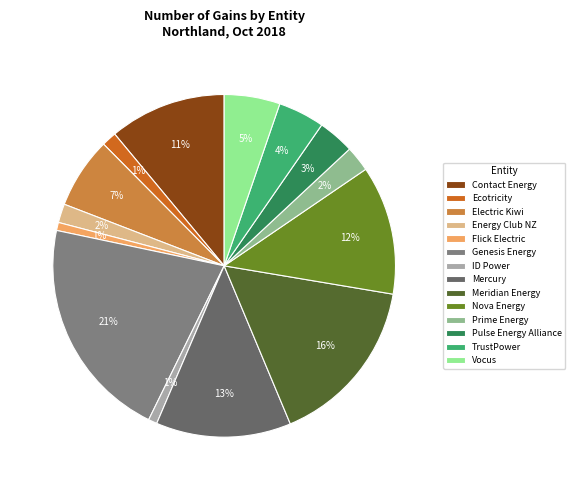

Does Nova Energy represent more than half of the total?

No